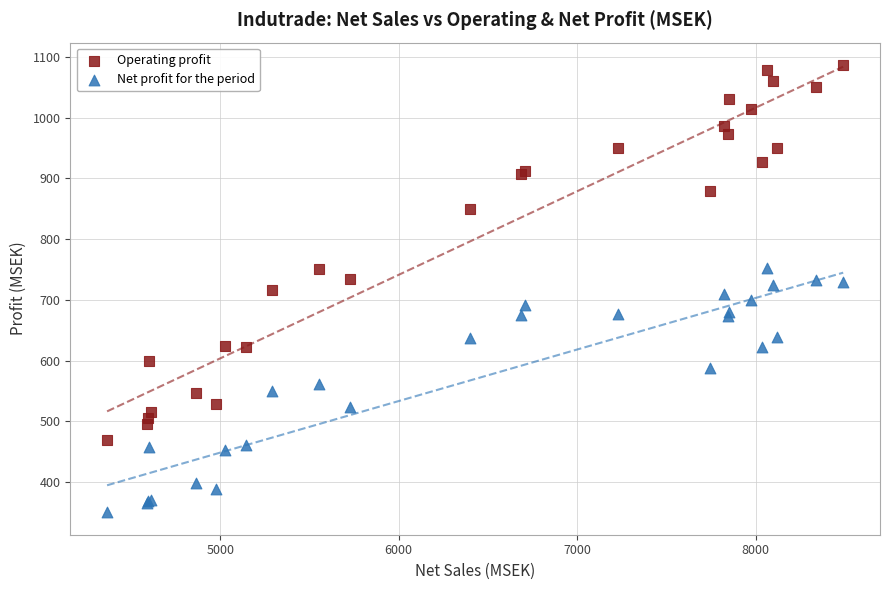

What is the X range (max minus min) for the scatter plot?

4125